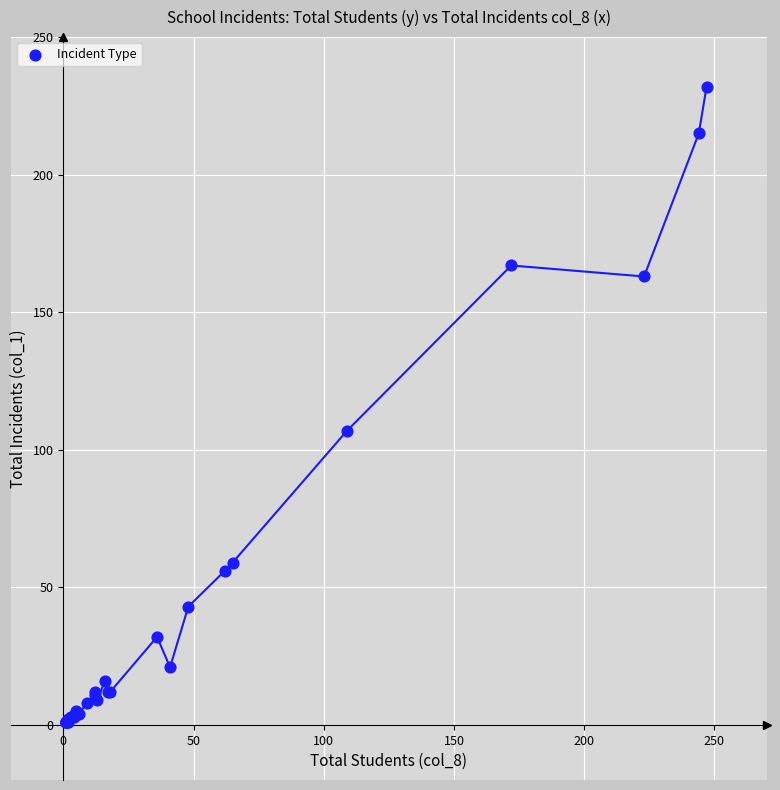

What Y value in the scatter plot is closest to 116?

107